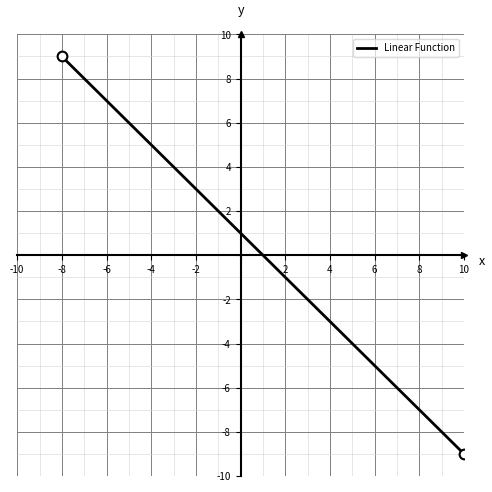

Reading right to left, transcribe all the data shown in this chart.

-9	-7	-5	-3	-1	1	3	5	7	9